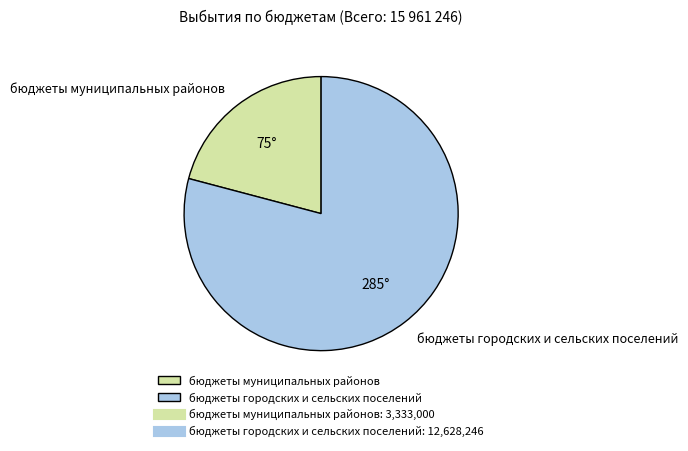

Between бюджеты городских и сельских поселений and бюджеты муниципальных районов, which is larger?

бюджеты городских и сельских поселений